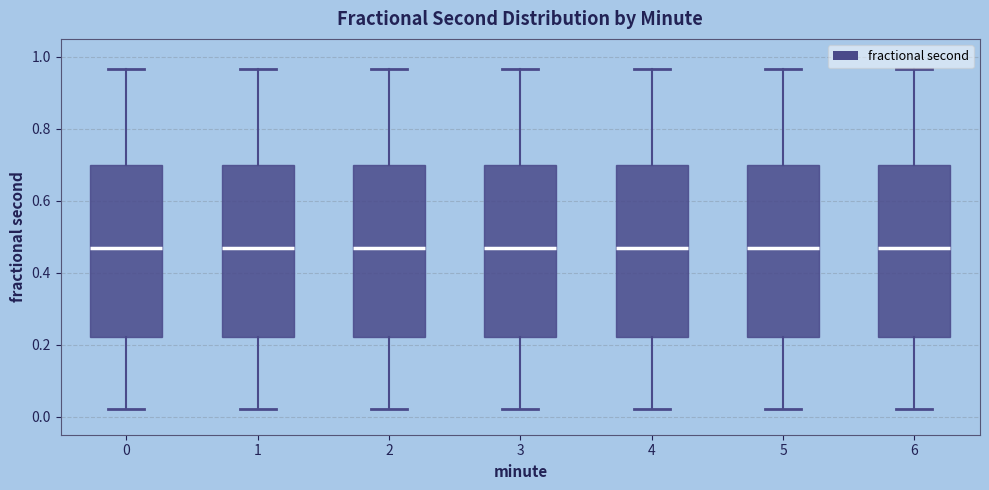

Reading left to right, read every box against the y-axis: the position of its median line, the range the box covers, and the ends of its whiskers. The values are not printed on the chart, so give them approximately, as read against the axis.

0: median 0.46, box 0.22 to 0.70, whiskers 0.02 to 0.96
1: median 0.46, box 0.22 to 0.70, whiskers 0.02 to 0.96
2: median 0.46, box 0.22 to 0.70, whiskers 0.02 to 0.96
3: median 0.46, box 0.22 to 0.70, whiskers 0.02 to 0.96
4: median 0.46, box 0.22 to 0.70, whiskers 0.02 to 0.96
5: median 0.46, box 0.22 to 0.70, whiskers 0.02 to 0.96
6: median 0.46, box 0.22 to 0.70, whiskers 0.02 to 0.96